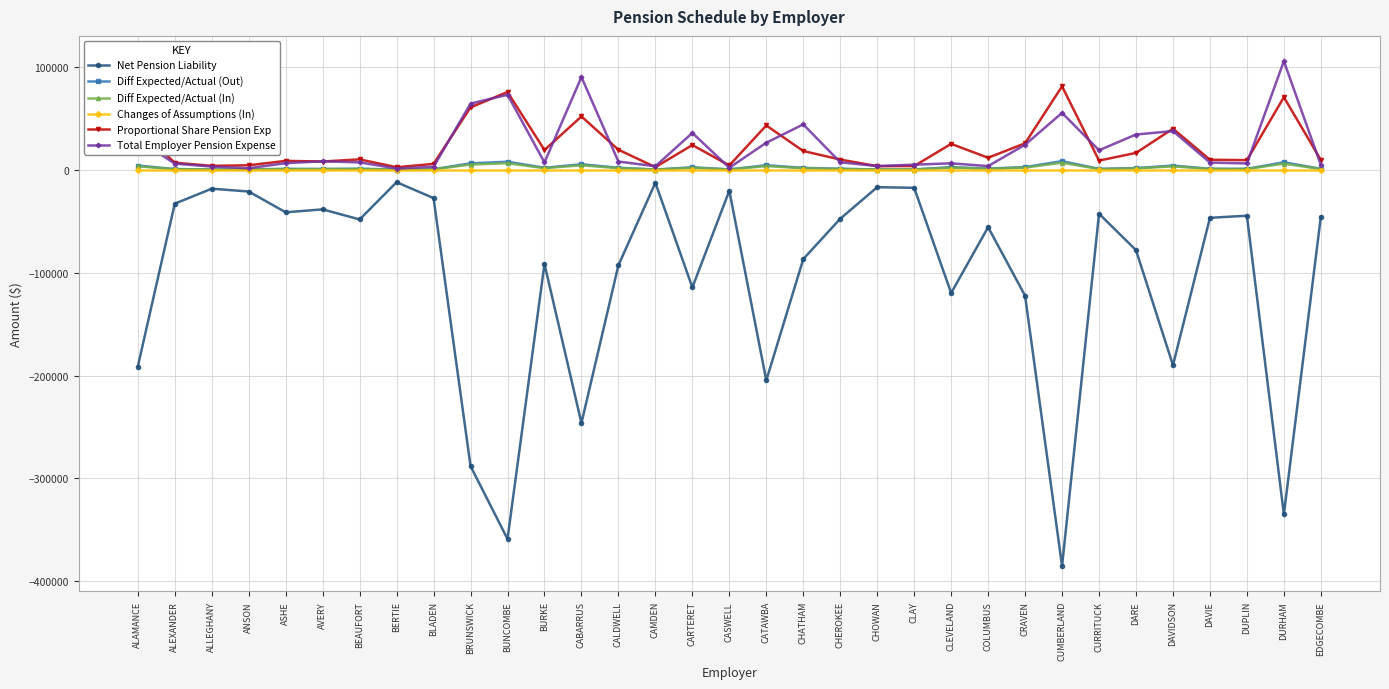

What is the difference between the maximum and minimum values in the Net Pension Liability series?

373170